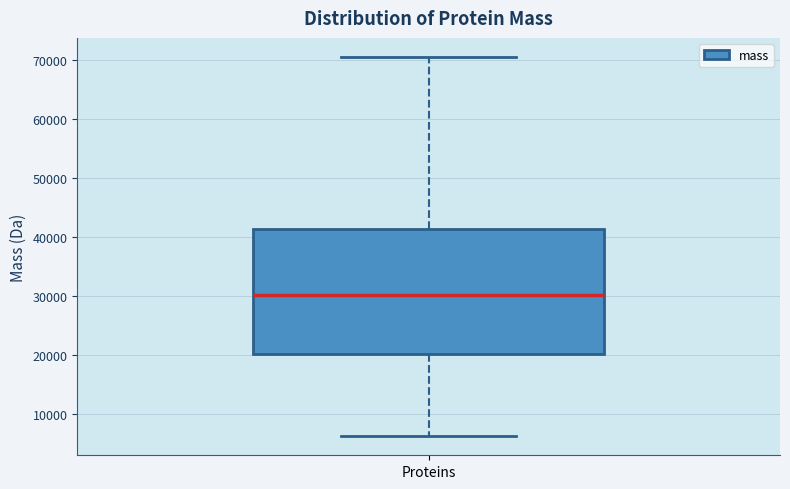

Read this box plot against the y-axis: the position of the median line, the range covered by the box, and the ends of both whiskers. The values are not printed on the chart, so give them approximately, as read against the axis.

median 30000, box 20000 to 41000, whiskers 6000 to 71000